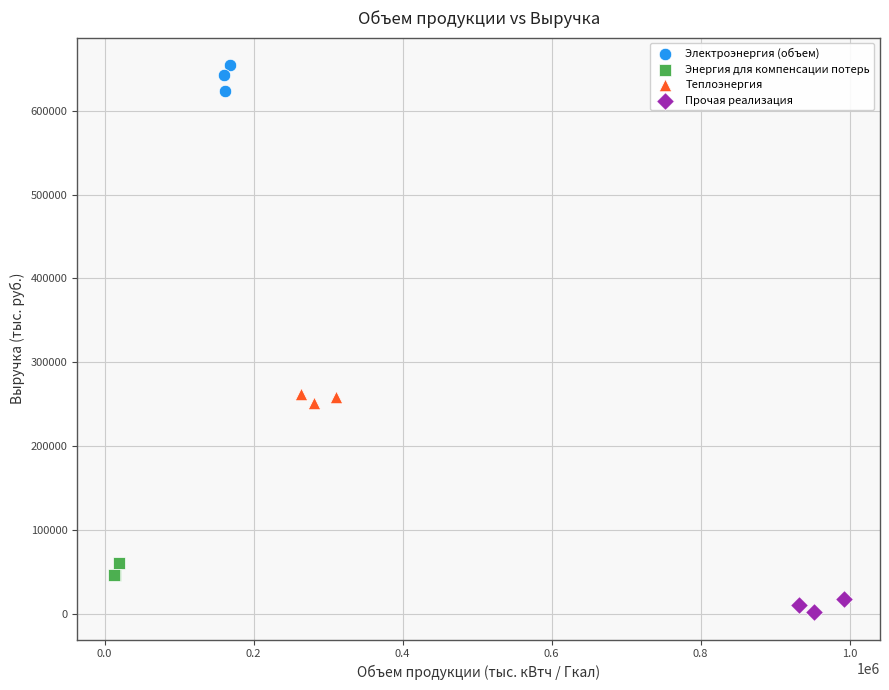

Which series contains the lowest Y value?

Прочая реализация